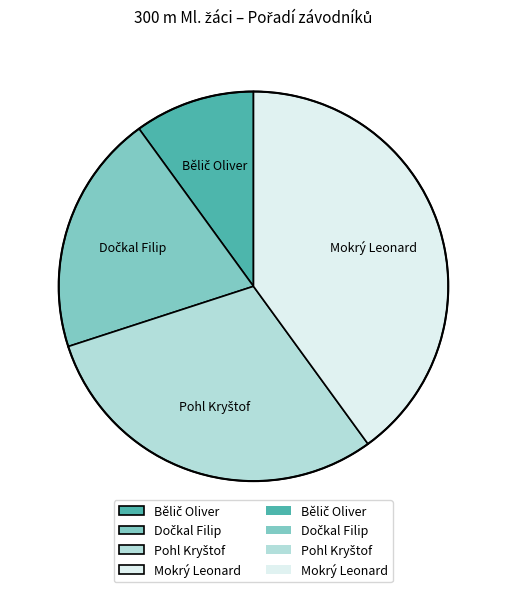

True or false: Mokrý Leonard accounts for 46% of the total.

False